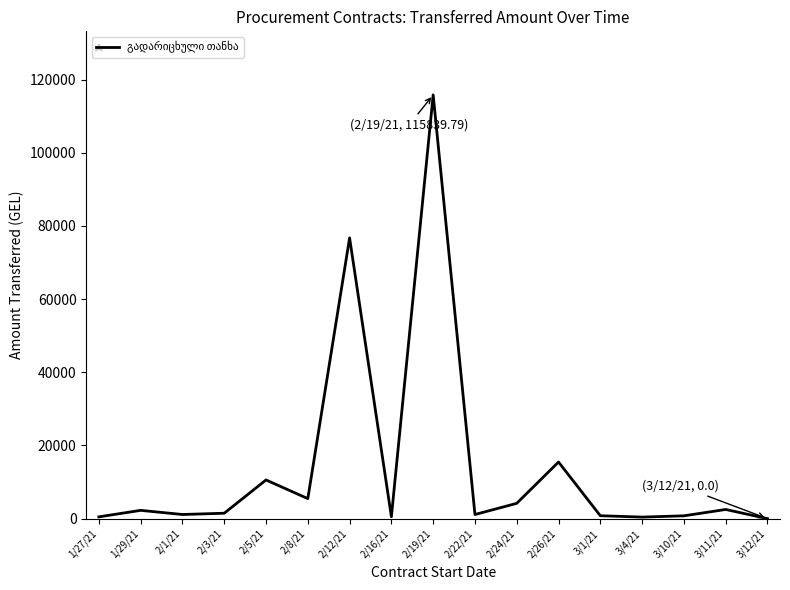

What is the change in value from 2/5/21 to 2/19/21?

+105264.8